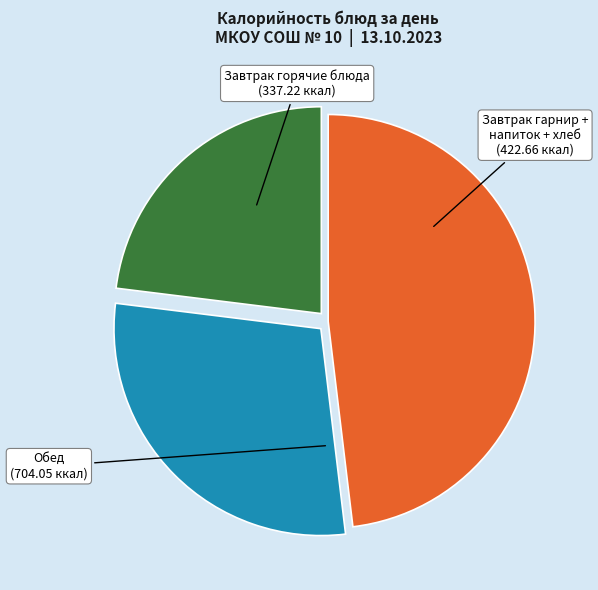

Is there any slice that represents more than half of the pie?

No